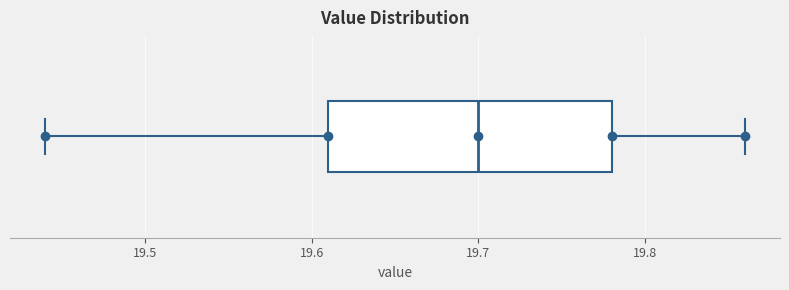

Transcribe this box plot: give where the median line is, the range the box spans, and where the two whiskers end, as read against the x-axis. The values are not printed on the chart, so give them approximately, as read against the axis.

median 19.70, box 19.61 to 19.78, whiskers 19.44 to 19.86